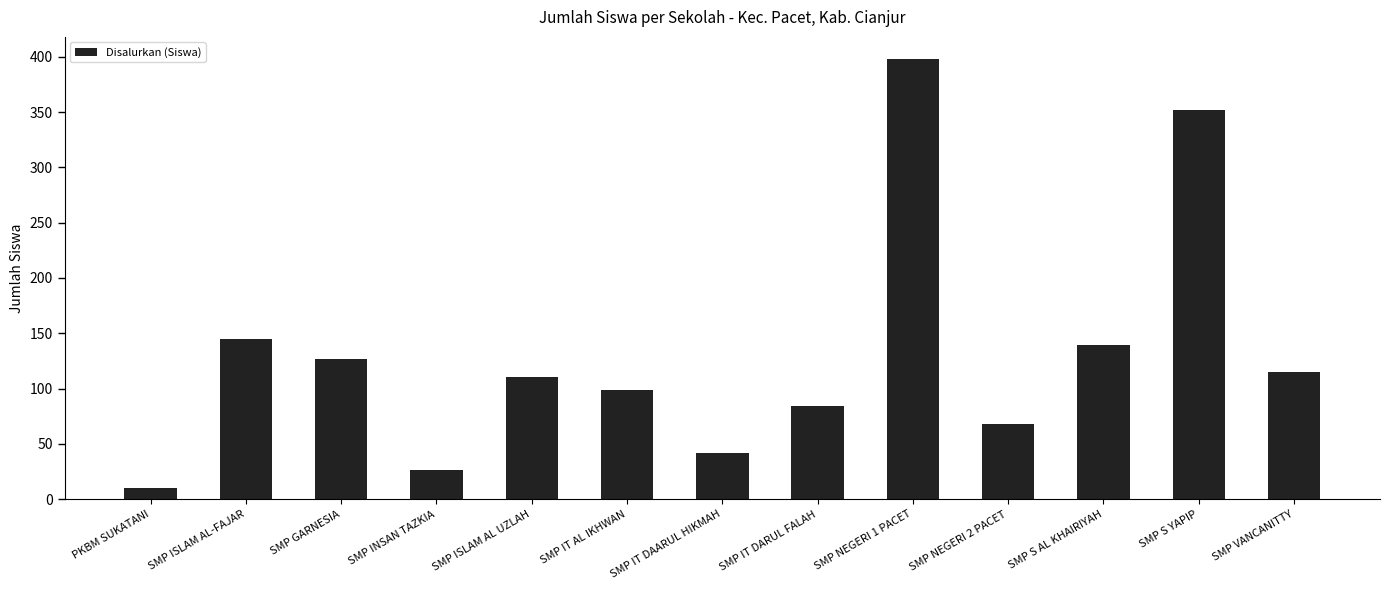

What is the greatest value displayed?

398